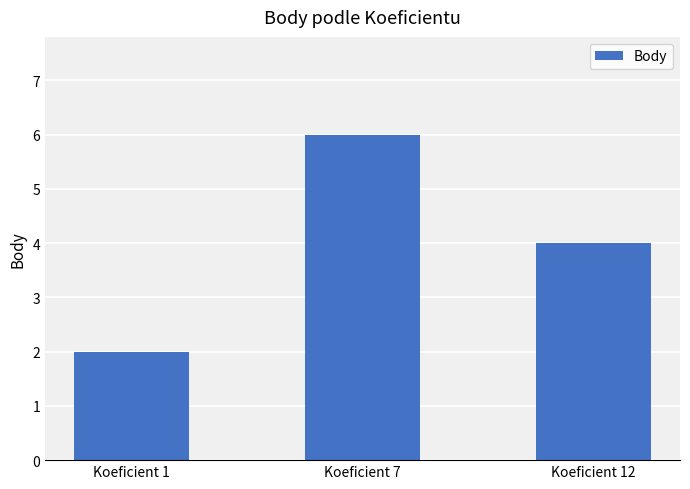

The chart shows a value of 4 at Koeficient 12. True or false?

True